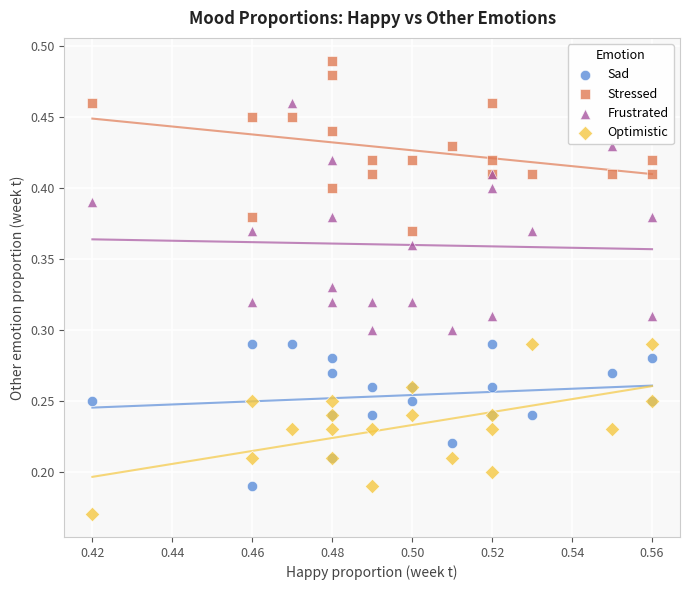

Which series contains the highest Y value?

Stressed